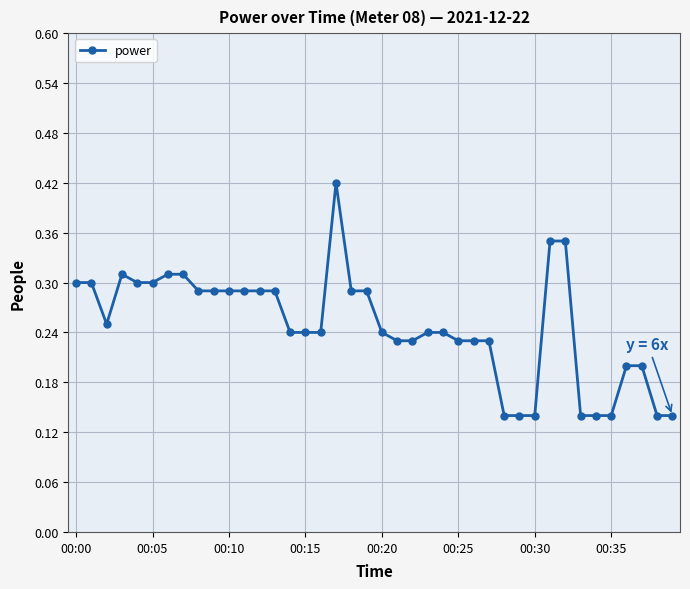

What is the sum of all values?

9.9